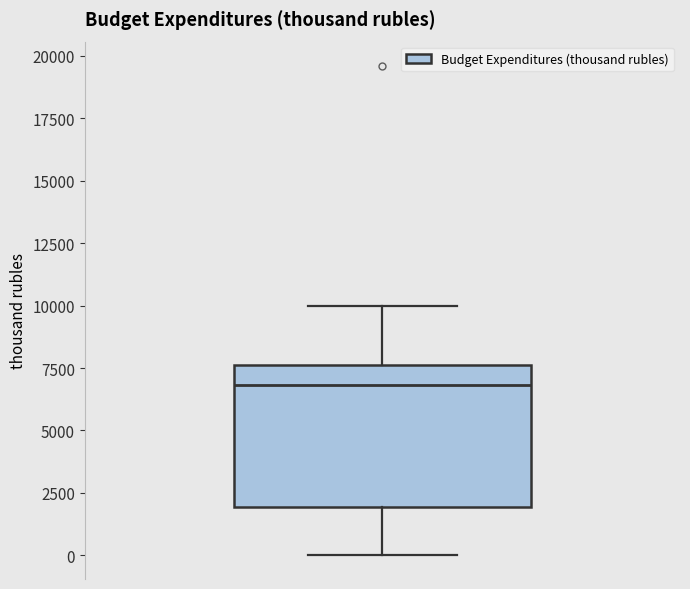

Where does the median line of the box sit on the y-axis? The values are not printed on the chart, so give them approximately, as read against the axis.

7000